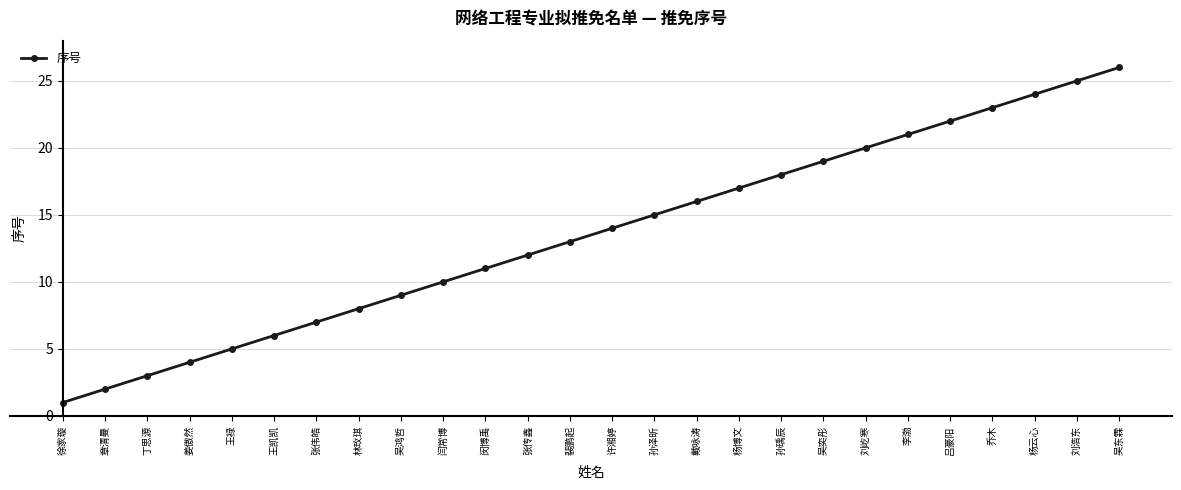

How many lines are shown in the chart?

1